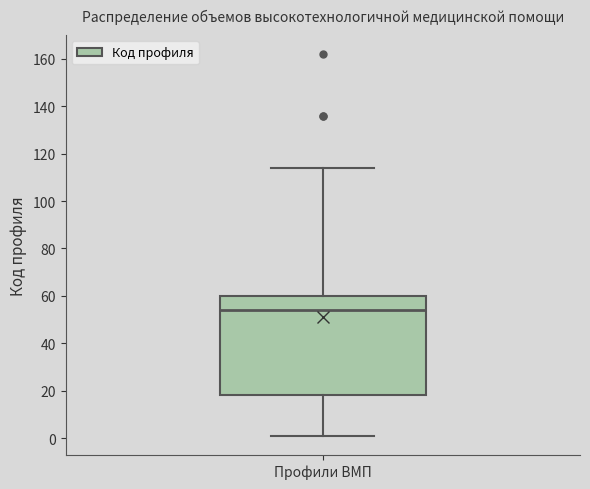

Read this box plot against the y-axis: the position of the median line, the range covered by the box, and the ends of both whiskers. The values are not printed on the chart, so give them approximately, as read against the axis.

median 54, box 18 to 60, whiskers 2 to 114